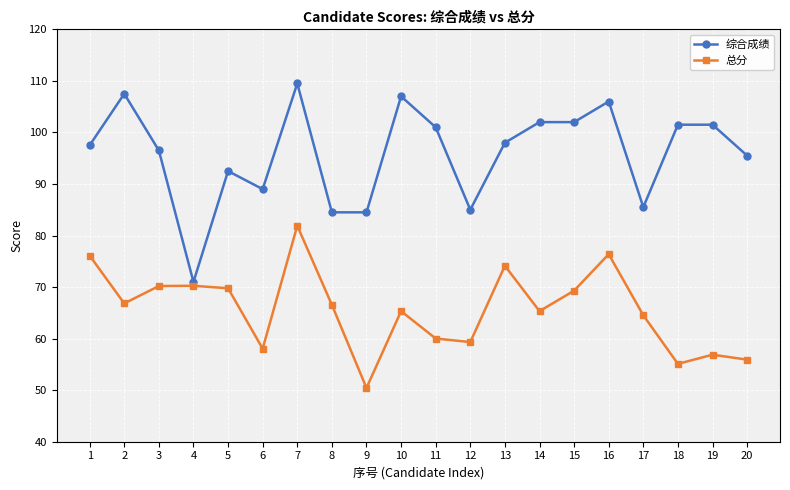

True or false: 综合成绩 and 总分 intersect in this chart.

False